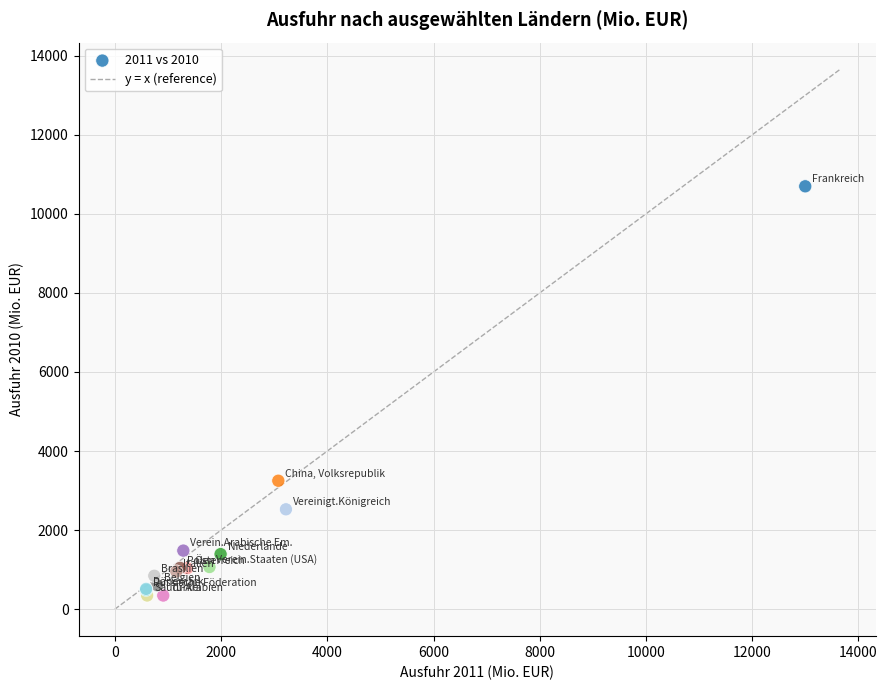

What Y value in the scatter plot is closest to 5520?

3248.7